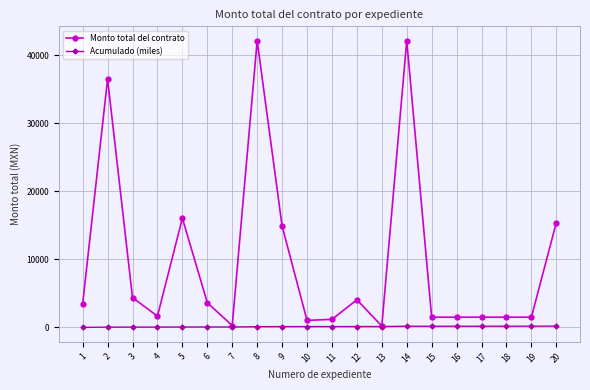

What is the value of the Acumulado (miles) point at the 5th from the left?

62.0